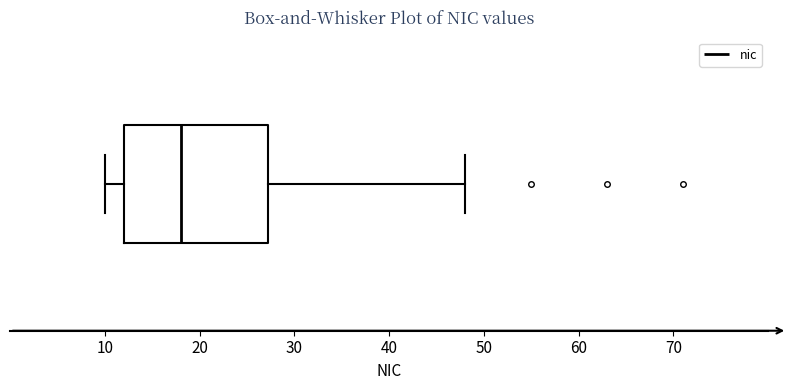

Read this box plot against the x-axis: the position of the median line, the range covered by the box, and the ends of both whiskers. The values are not printed on the chart, so give them approximately, as read against the axis.

median 18, box 12 to 27, whiskers 10 to 48